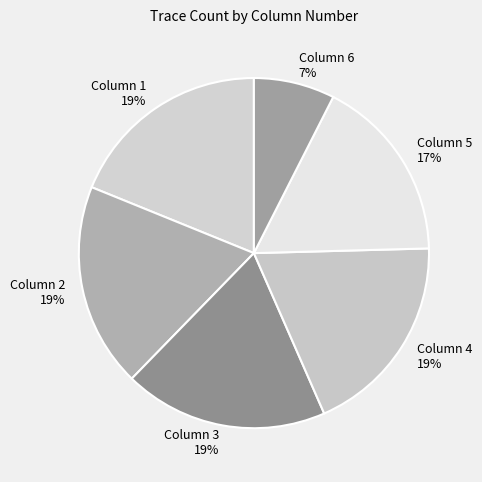

Which category has the smallest portion of the pie?

6